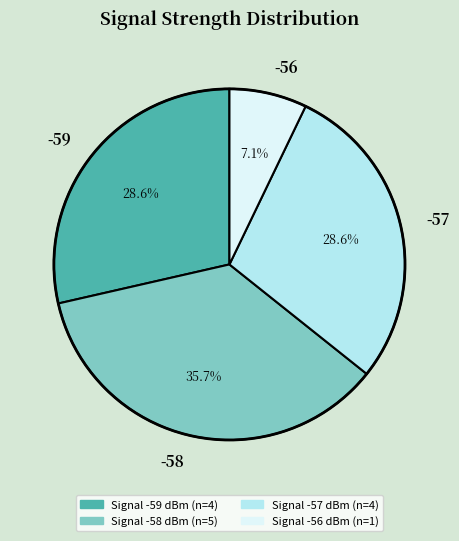

To the nearest percent, what is the average slice percentage?

25%